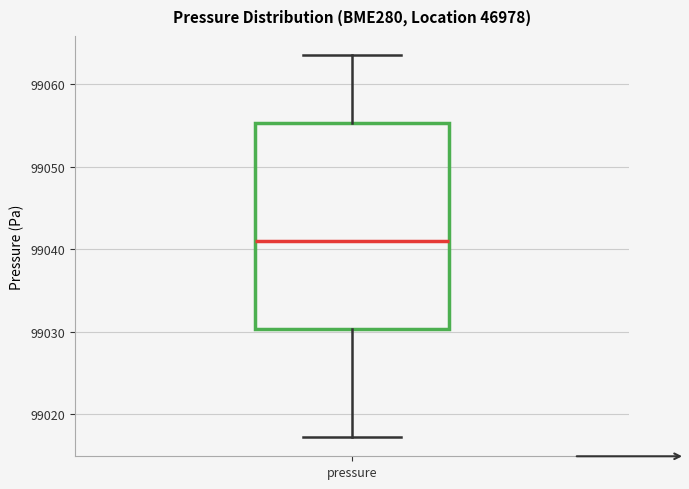

Transcribe this box plot: give where the median line is, the range the box spans, and where the two whiskers end, as read against the y-axis. The values are not printed on the chart, so give them approximately, as read against the axis.

median 99041, box 99030 to 99055, whiskers 99017 to 99064